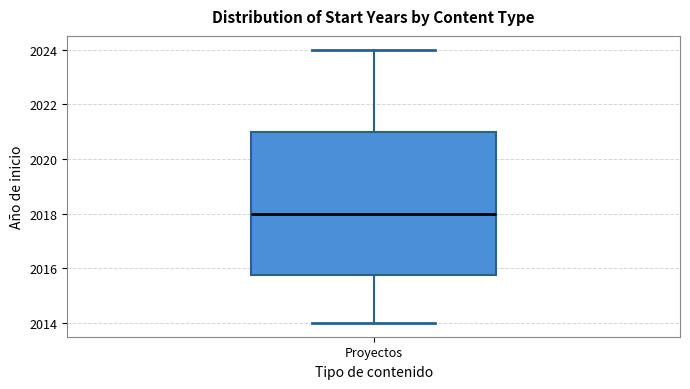

Read this box plot against the y-axis: the position of the median line, the range covered by the box, and the ends of both whiskers. The values are not printed on the chart, so give them approximately, as read against the axis.

median 2018.0, box 2015.8 to 2021.0, whiskers 2014.0 to 2024.0